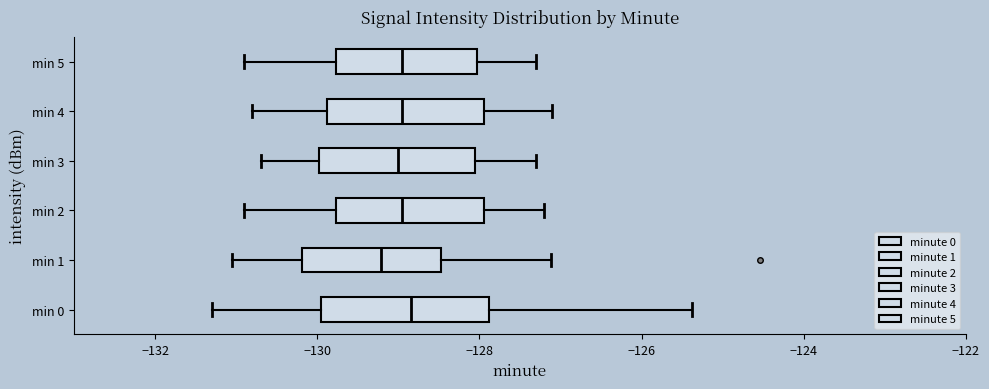

Reading bottom to top, transcribe this box plot: for each box, give where its median line is, the range the box spans, and where its two whiskers end, as read against the x-axis. The values are not printed on the chart, so give them approximately, as read against the axis.

min 0: median -128.8, box -130.0 to -127.8, whiskers -131.4 to -125.4
min 1: median -129.2, box -130.2 to -128.4, whiskers -131.0 to -127.2
min 2: median -129.0, box -129.8 to -128.0, whiskers -130.8 to -127.2
min 3: median -129.0, box -130.0 to -128.0, whiskers -130.6 to -127.2
min 4: median -129.0, box -129.8 to -128.0, whiskers -130.8 to -127.0
min 5: median -129.0, box -129.8 to -128.0, whiskers -130.8 to -127.2